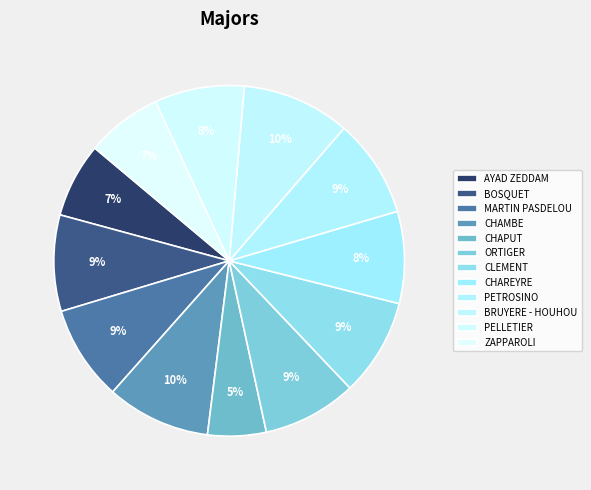

To the nearest percent, what portion does AYAD ZEDDAM represent?

7%